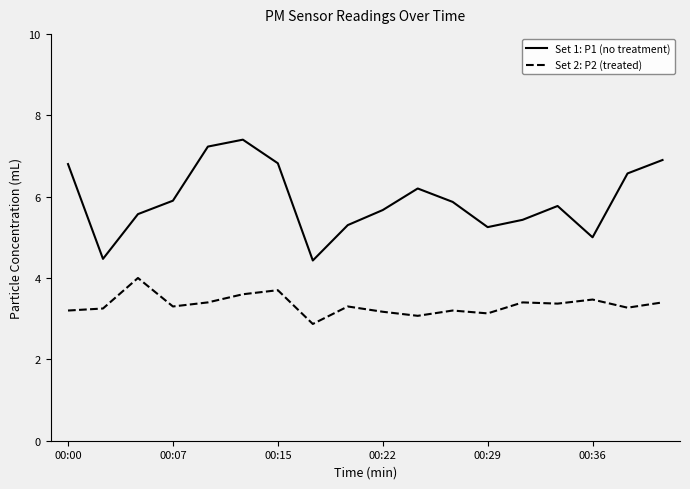

Which series has the largest total across all categories?

Set 1: P1 (no treatment)